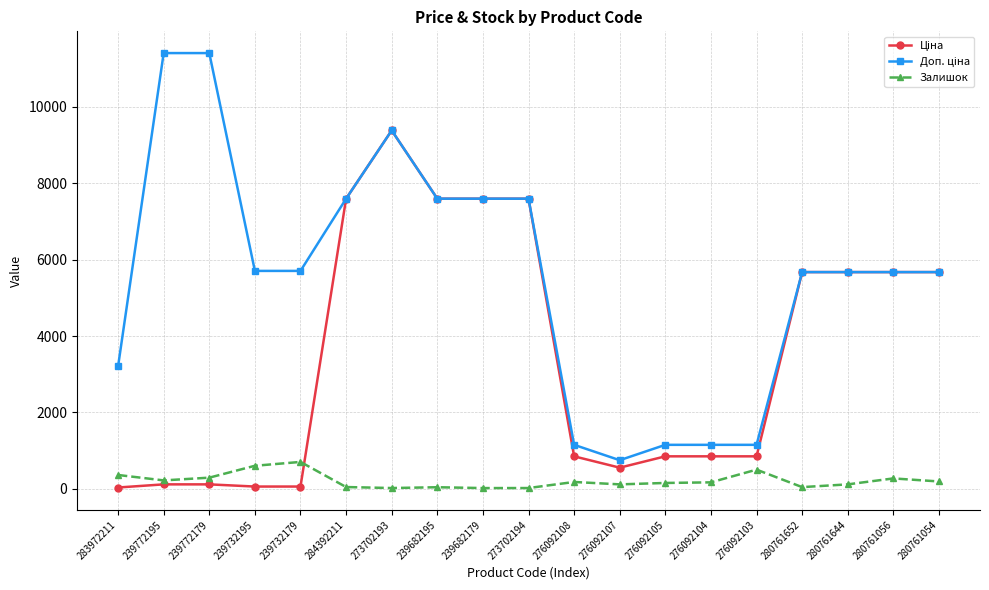

Does the chart display data point markers on the line(s)?

Yes